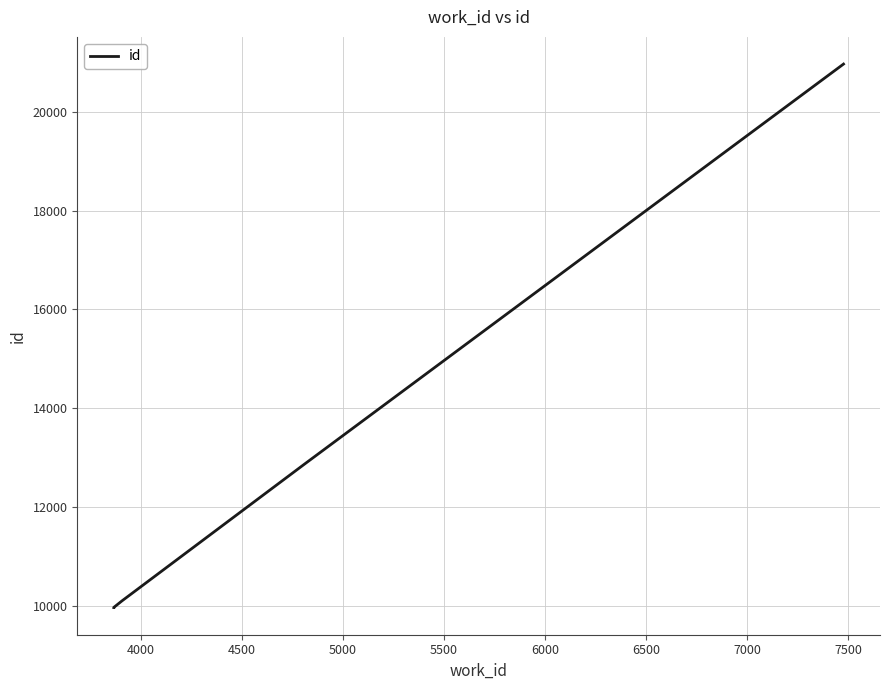

What is the smallest value displayed?

9963